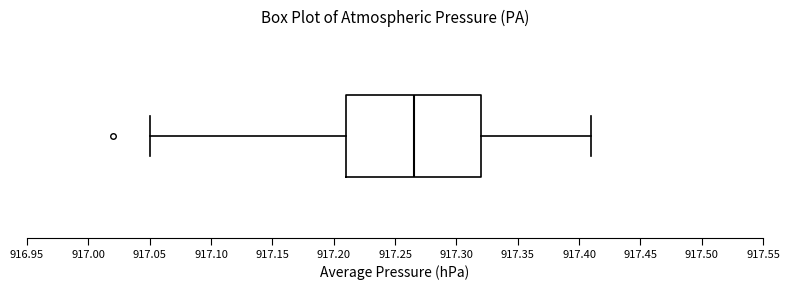

Where is the left edge of the box on the x-axis? The values are not printed on the chart, so give them approximately, as read against the axis.

917.210